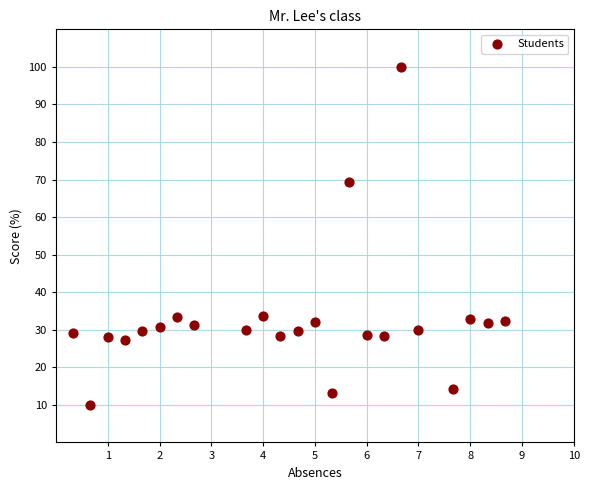

What is the range of X values (max minus min)?

8.3